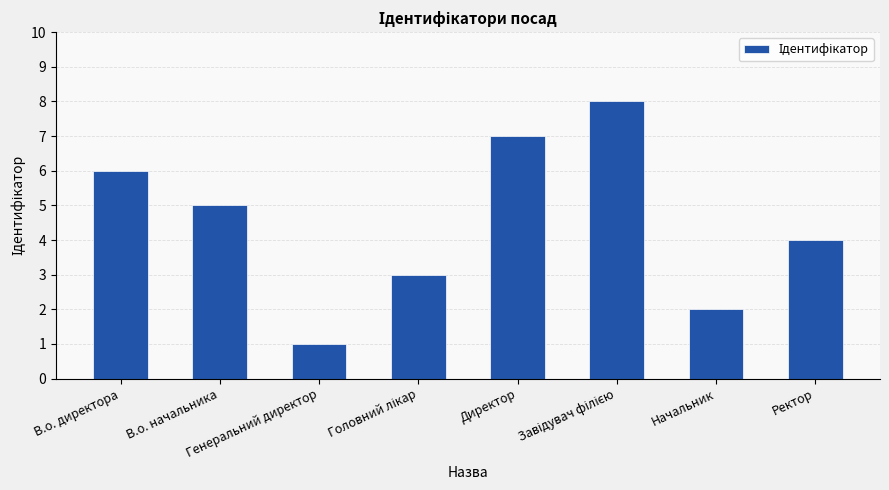

What is the maximum value shown in the chart?

8